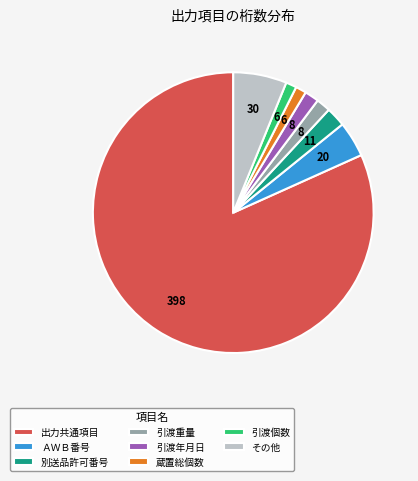

How many slices are in this pie chart?

8